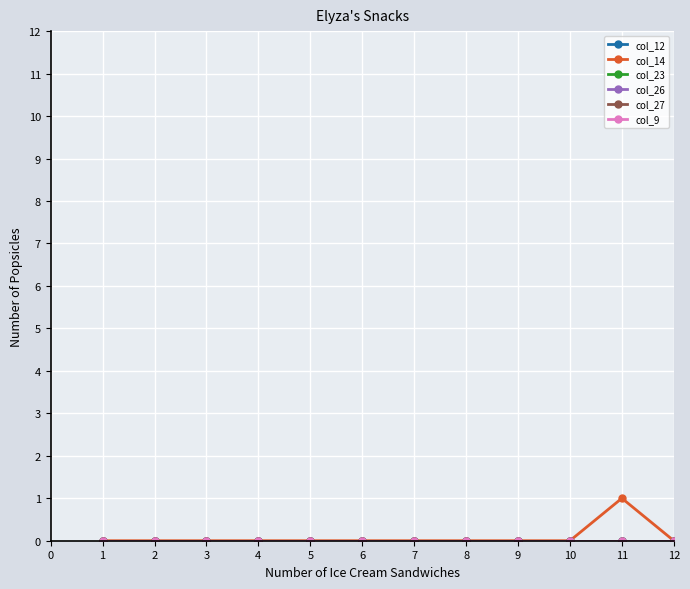

Which series has the largest range (max minus min)?

col_14